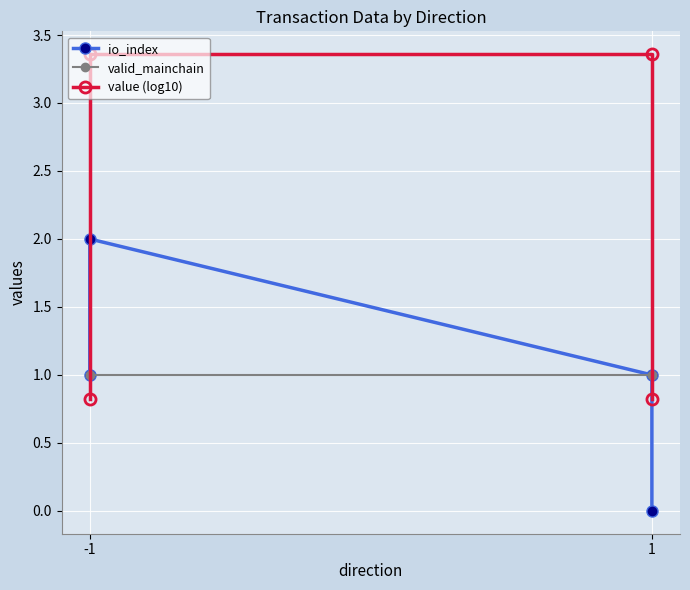

True or false: valid_mainchain and value (log10) cross at least once.

True